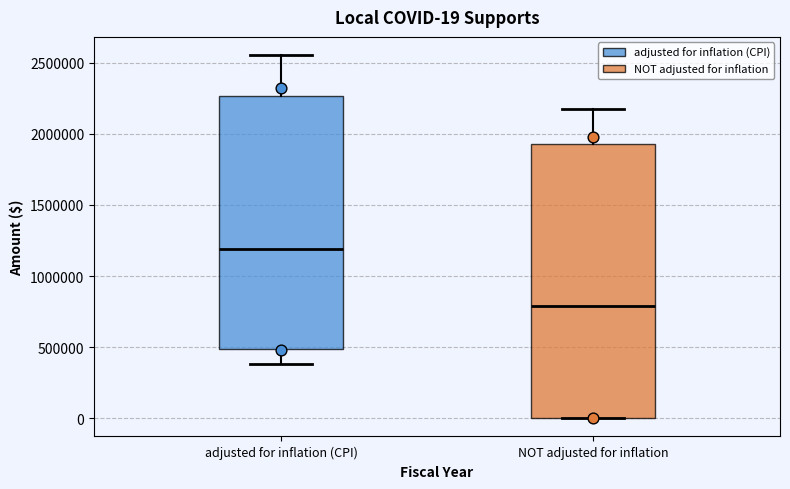

Comparing the boxes themselves (not the whiskers), which one is the tallest?

NOT adjusted for inflation